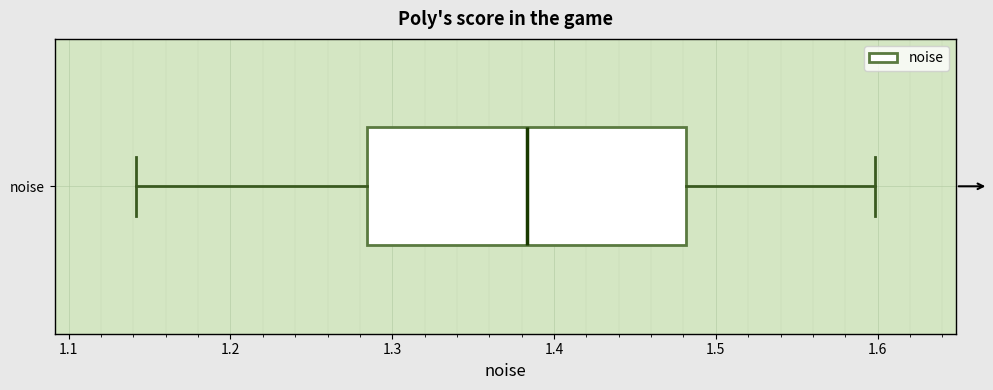

Transcribe this box plot: give where the median line is, the range the box spans, and where the two whiskers end, as read against the x-axis. The values are not printed on the chart, so give them approximately, as read against the axis.

median 1.38, box 1.28 to 1.48, whiskers 1.14 to 1.60